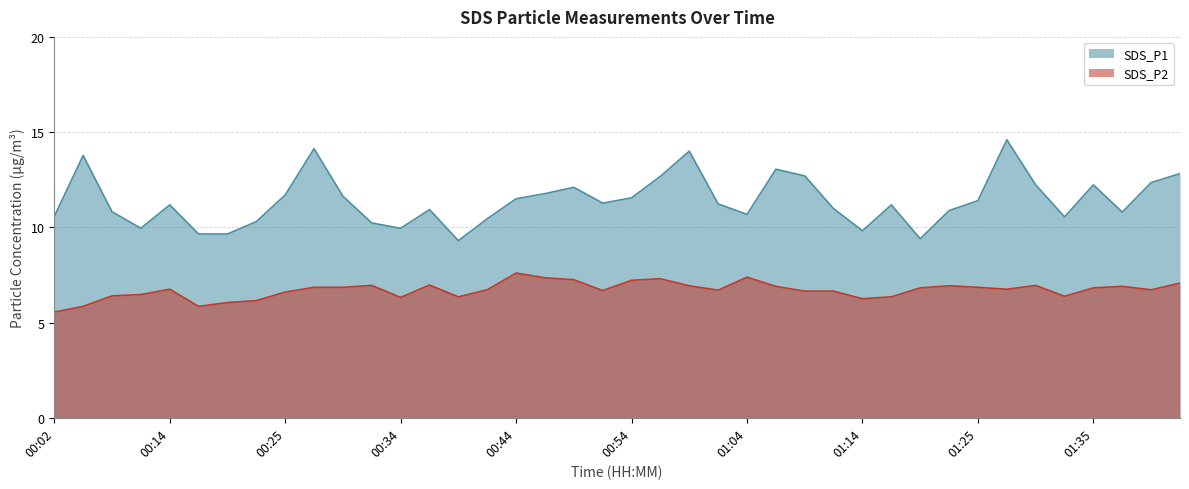

The value of SDS_P2 at 00:27 is 10.0. True or false?

False